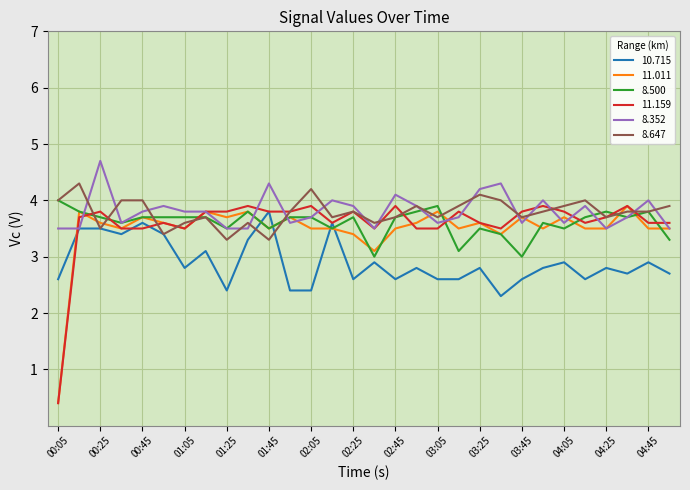

Which series ends up on top after the final intersection of 8.500 and 11.159?

11.159